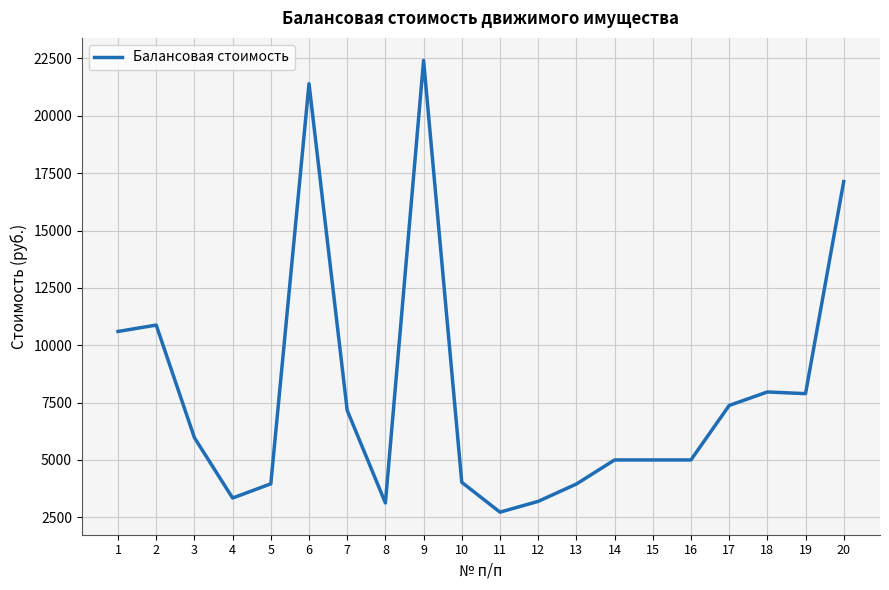

At which label is the value closest to 12568?

2